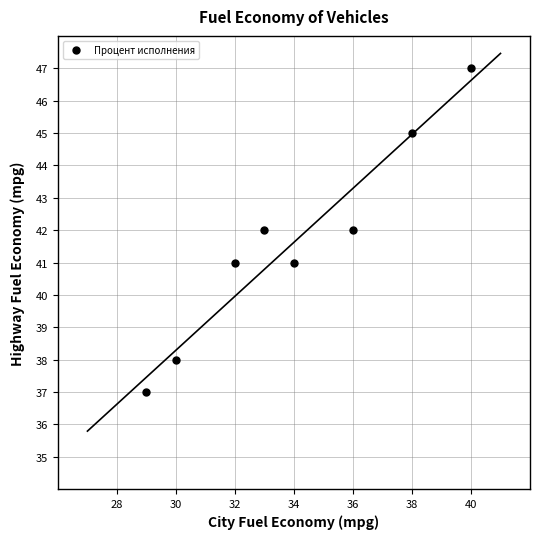

What is the average Y value?

42